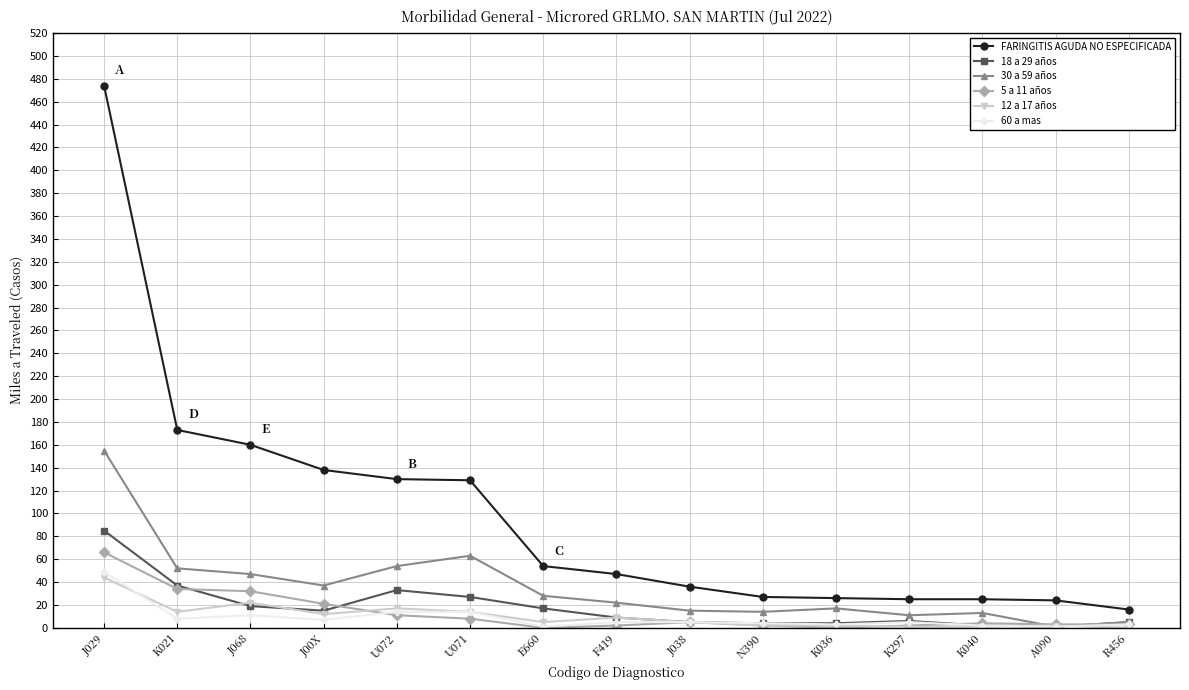

Is the value of 5 a 11 años at U072 greater than the value of 60 a mas at K040?

Yes